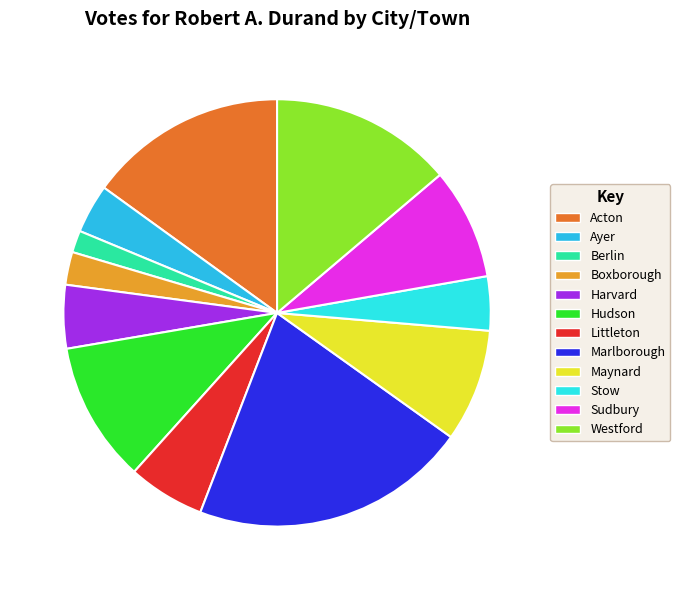

How many slices are in this pie chart?

12